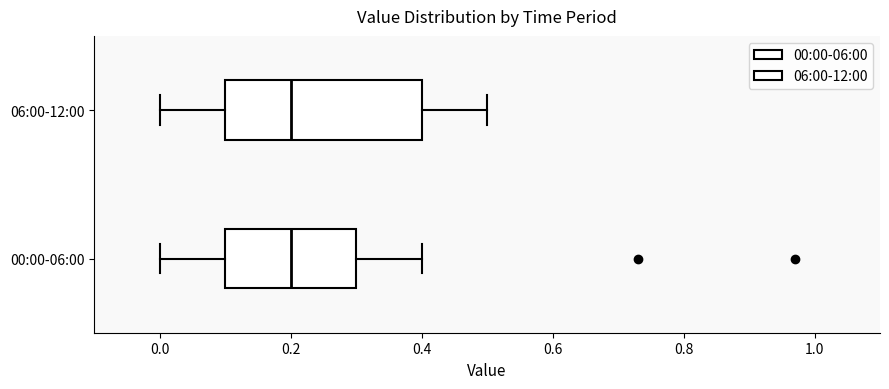

Reading bottom to top, read every box against the x-axis: the position of its median line, the range the box covers, and the ends of its whiskers. The values are not printed on the chart, so give them approximately, as read against the axis.

00:00-06:00: median 0.2, box 0.1 to 0.3, whiskers 0.0 to 0.4
06:00-12:00: median 0.2, box 0.1 to 0.4, whiskers 0.0 to 0.5